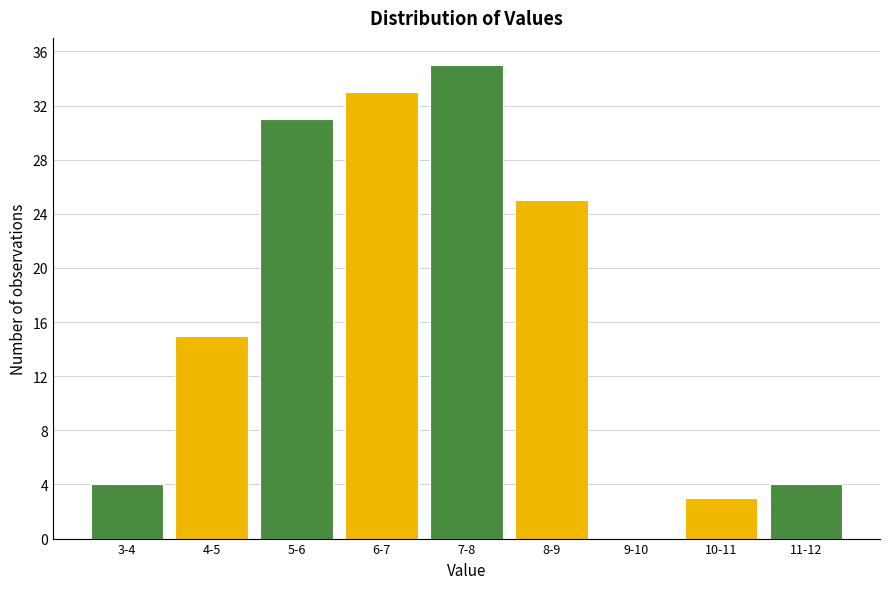

Reading left to right, transcribe all the data shown in this chart.

3-4=4	4-5=15	5-6=31	6-7=33	7-8=35	8-9=25	9-10=0	10-11=3	11-12=4